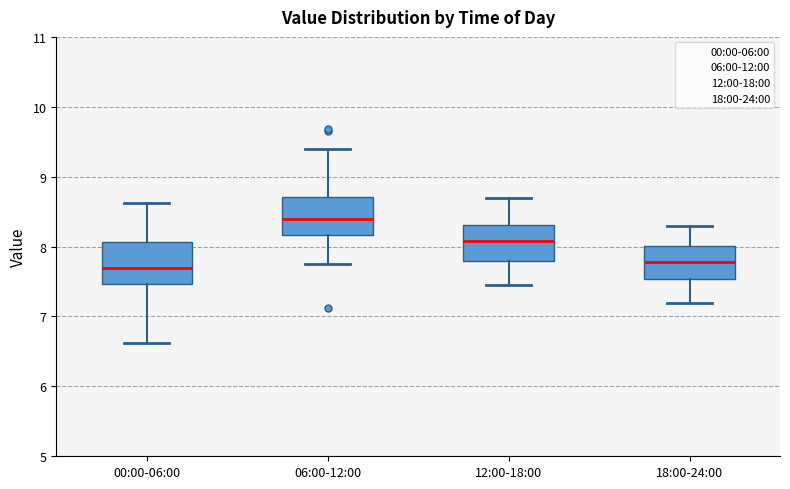

Which box has the highest median line?

06:00-12:00